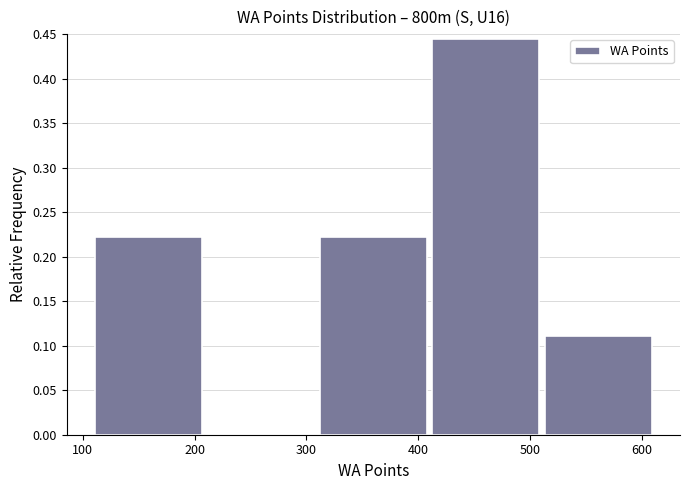

Reading left to right, transcribe this chart: for each bar, give the range it covers on the x-axis and its height. Neither the bar edges nor the heights are printed on the chart, so give them approximately, as read against the axes.

110 to 210: 0.220
210 to 310: 0
310 to 410: 0.220
410 to 510: 0.445
510 to 610: 0.110